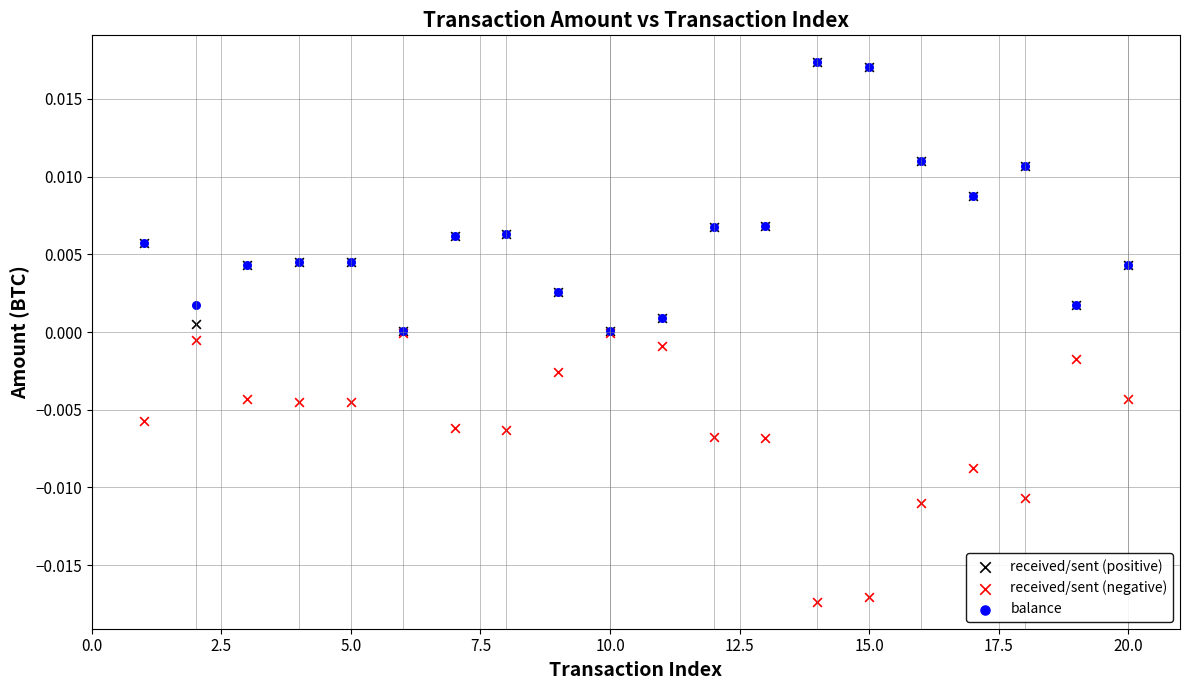

Which series reaches the minimum Y coordinate?

received/sent (negative)